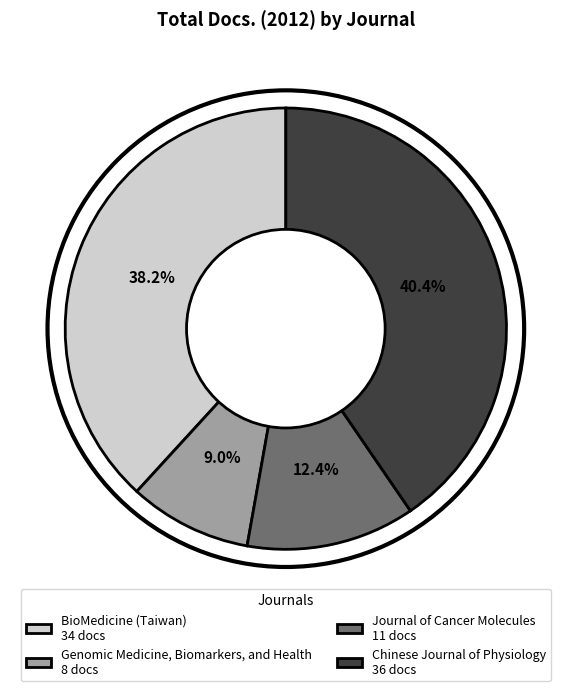

Which category has the biggest portion of the pie?

Chinese Journal of Physiology